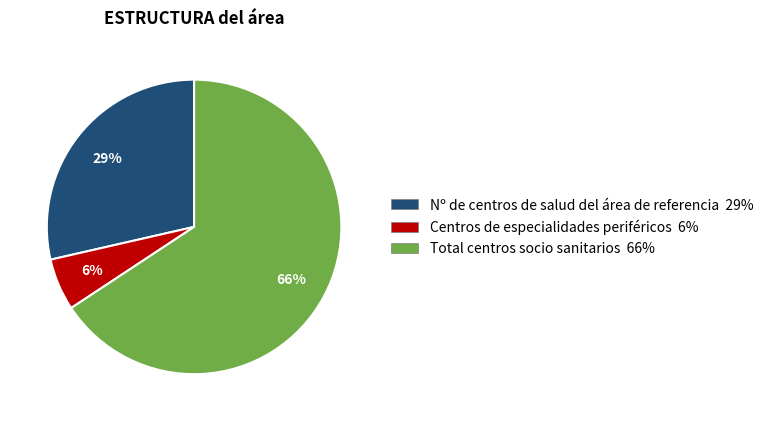

Is Nº de centros de salud del área de referencia the majority of the pie?

No